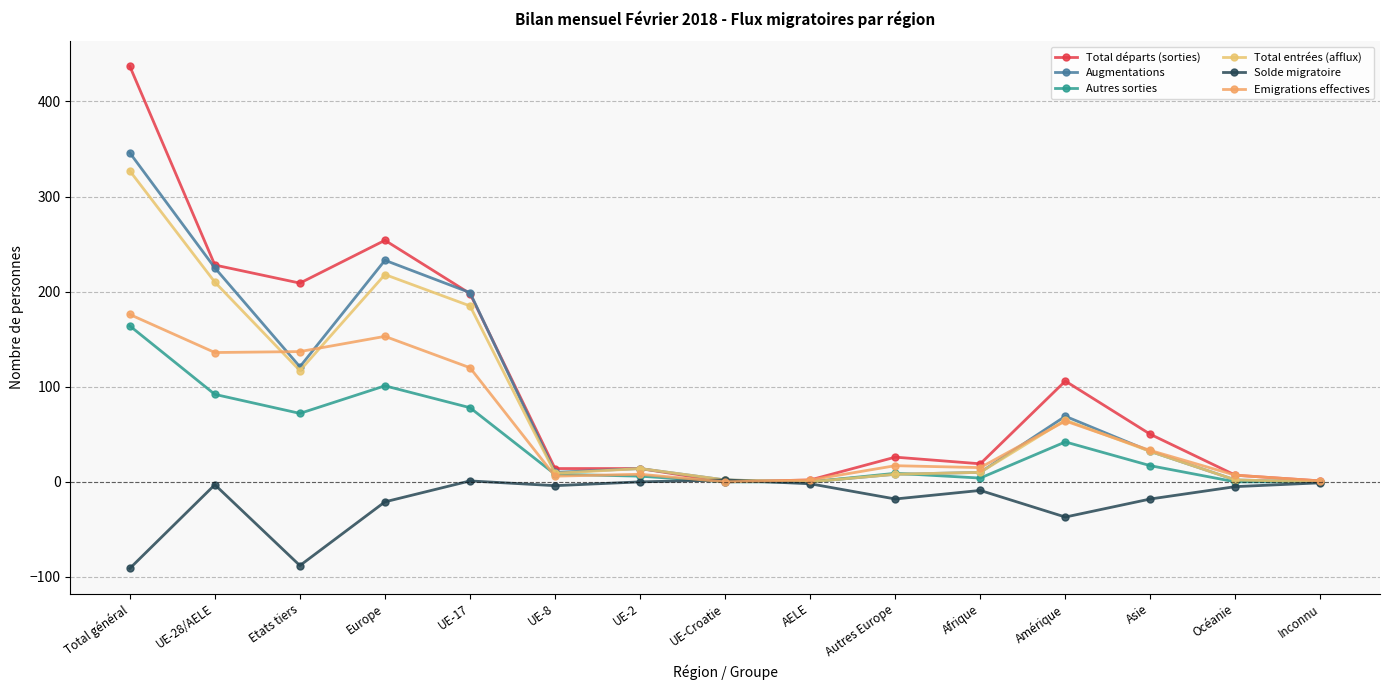

What is the difference between the highest and lowest values at UE-28/AELE?

231